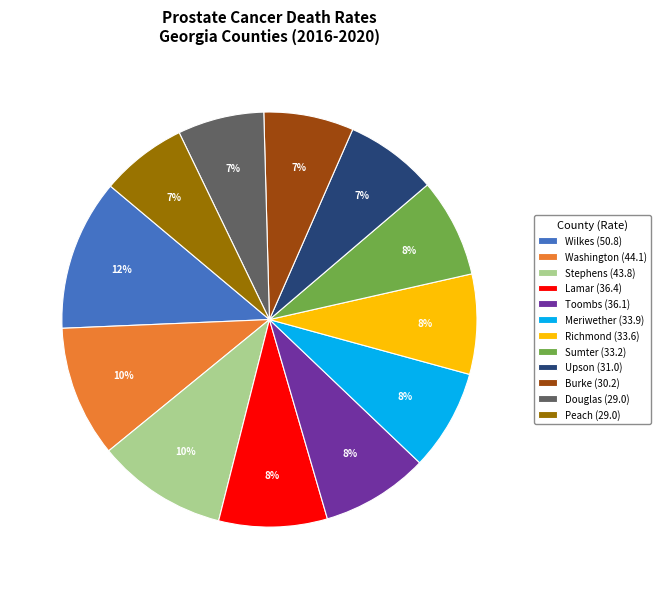

Which slice is the largest?

Wilkes